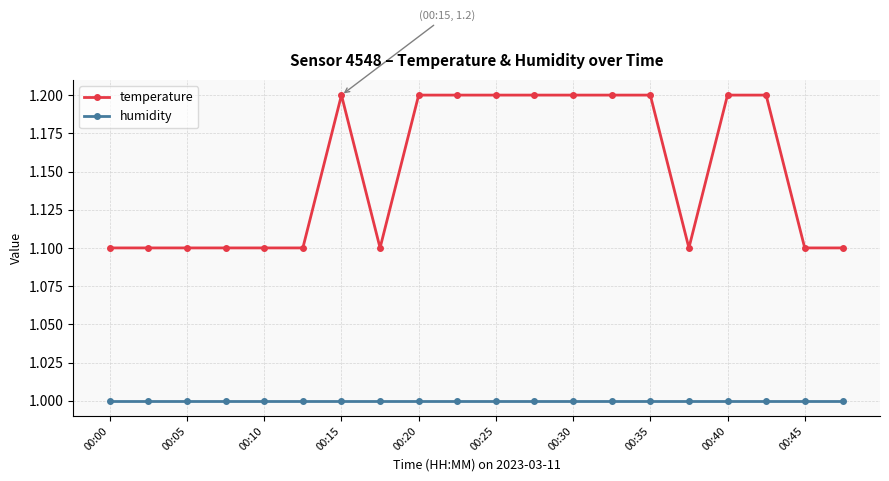

True or false: temperature and humidity intersect in this chart.

False